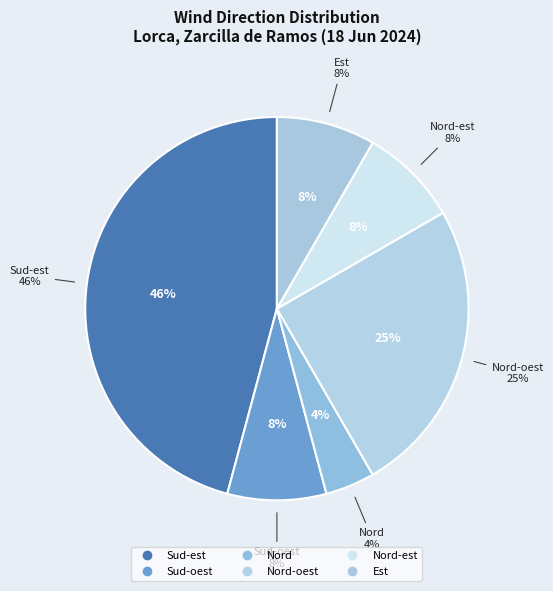

Which slice is the smallest?

Nord